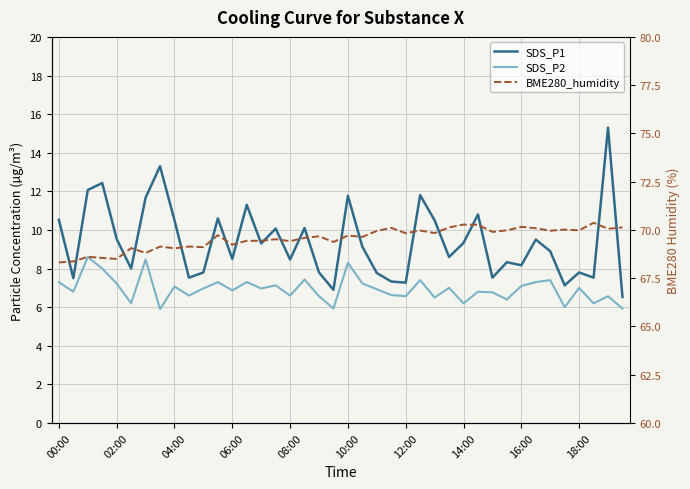

True or false: SDS_P2 and SDS_P1 intersect in this chart.

False